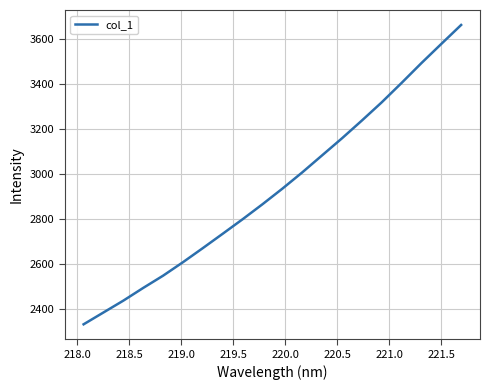

Reading left to right, extract all data points from this chart.

2333.5	2386.1	2438.7	2495.2	2549.6	2609.5	2672.2	2736.0	2800.3	2867.0	2936.2	3008.4	3084.1	3159.9	3238.7	3319.6	3405.8	3494.0	3579.1	3663.5